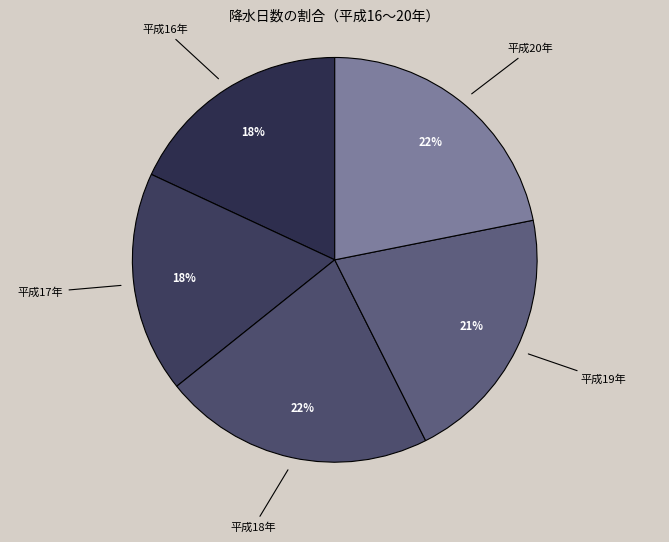

Do 平成18年 and 平成19年 together represent more than half of the pie?

No